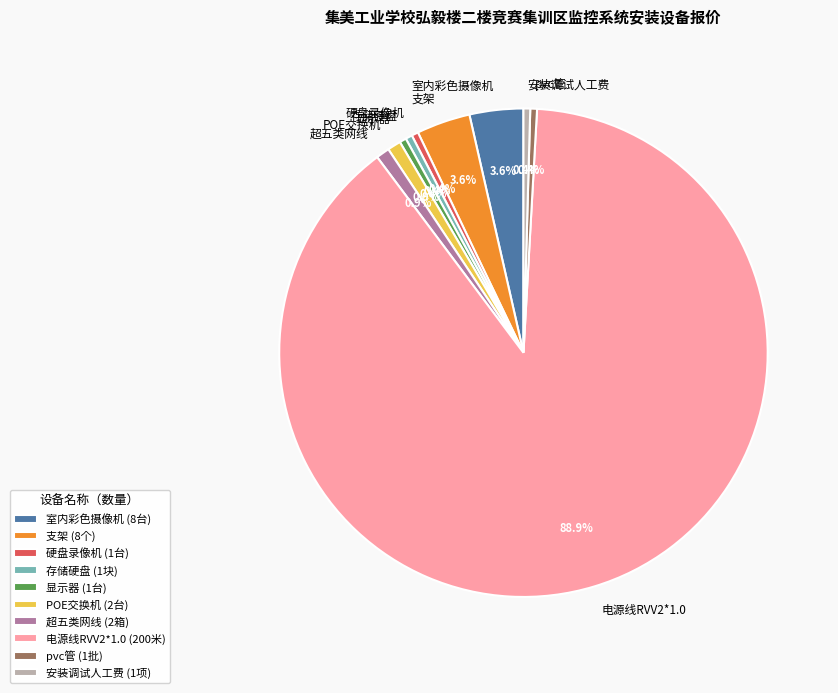

Combined, do 存储硬盘 and POE交换机 account for over 50%?

No